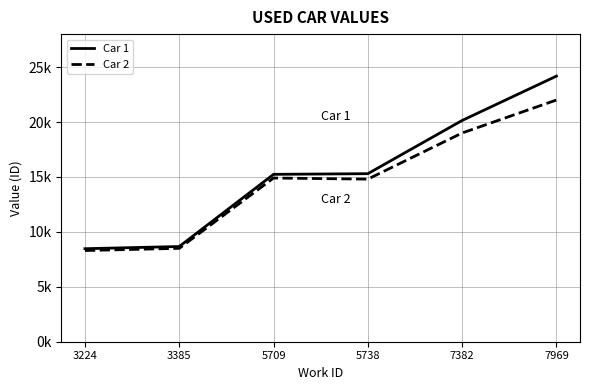

What is the difference between the second highest and minimum values in the Car 1 series?

11673